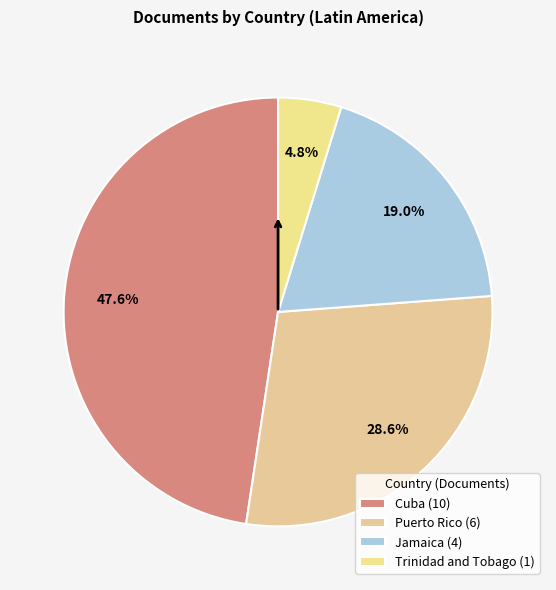

Which has a higher value, Trinidad and Tobago or Puerto Rico?

Puerto Rico